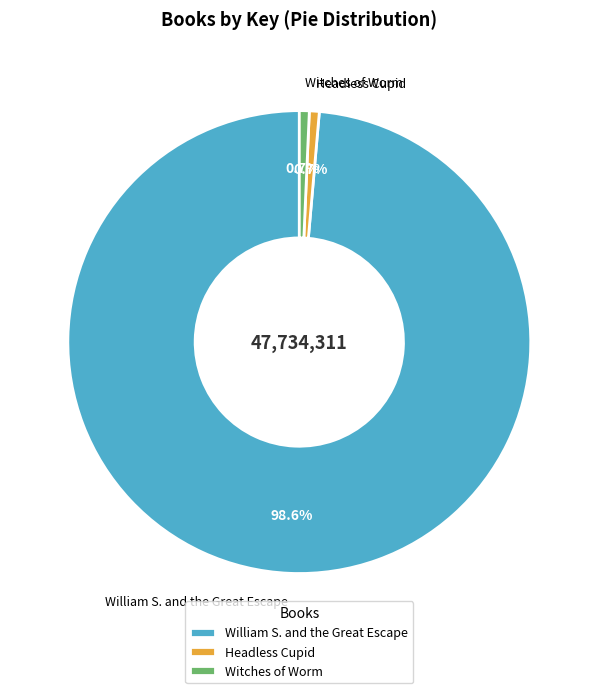

How many segments does this pie chart have?

3